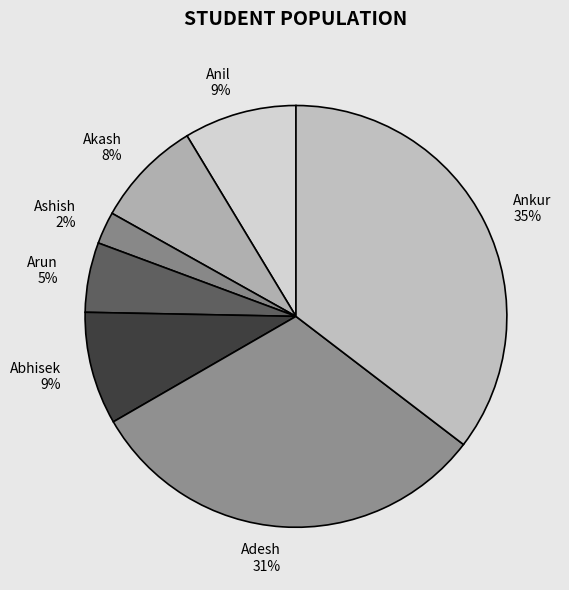

Does Anil 9% represent more than half of the total?

No